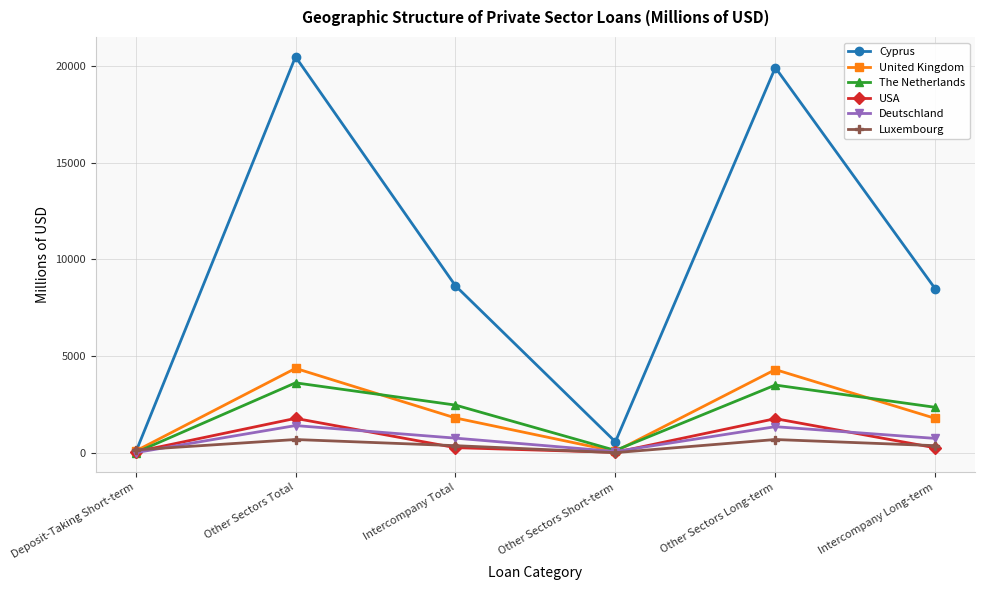

Is this an area chart (filled region under the line)?

No